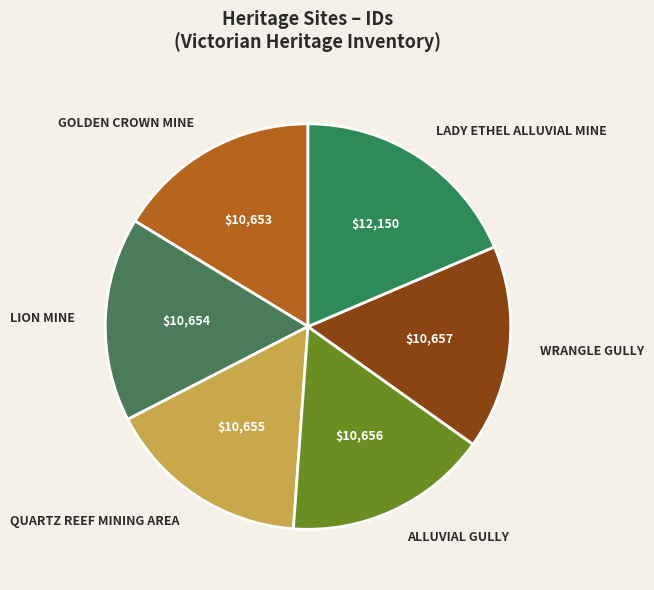

Which has a higher value, LADY ETHEL ALLUVIAL MINE or WRANGLE GULLY?

LADY ETHEL ALLUVIAL MINE